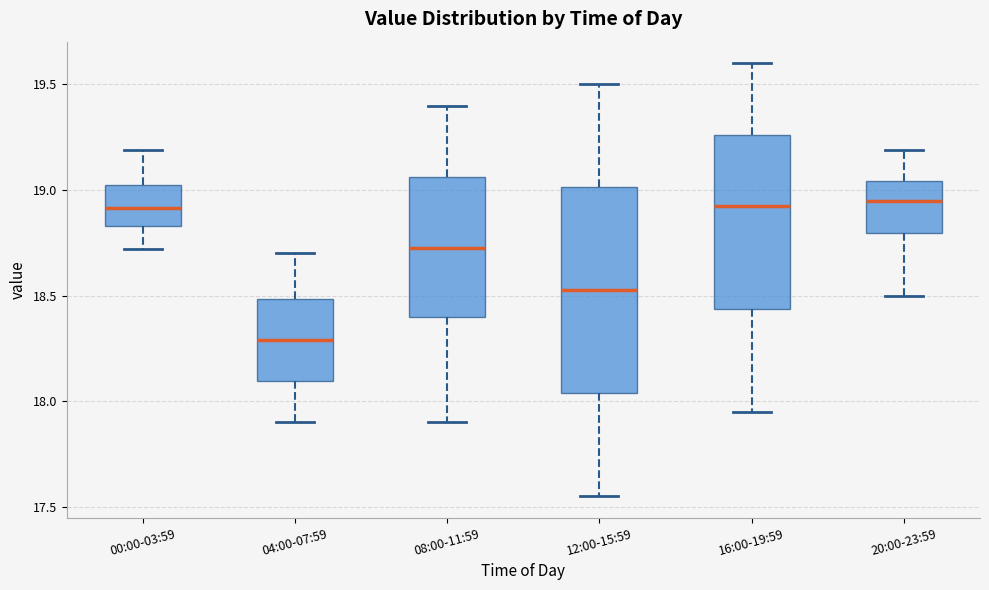

Comparing the boxes themselves (not the whiskers), which one is the tallest?

12:00-15:59